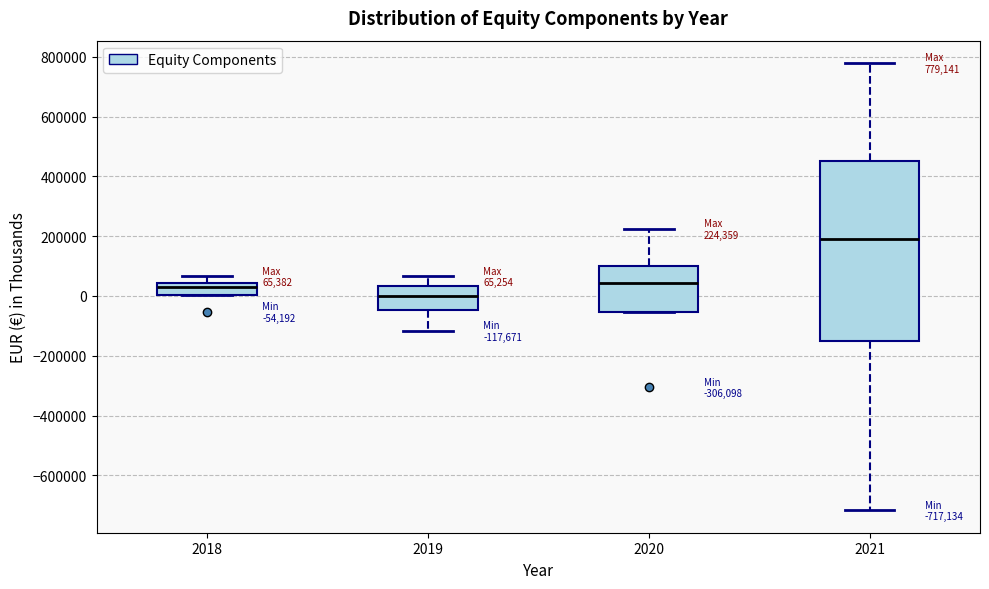

Which box's median line is the highest?

2021